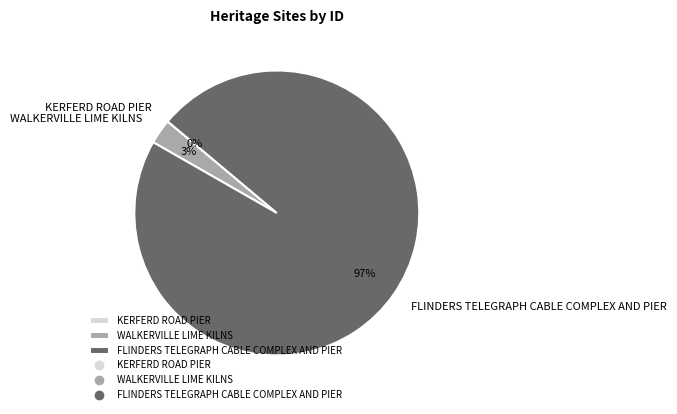

Is there a majority slice in this chart?

Yes